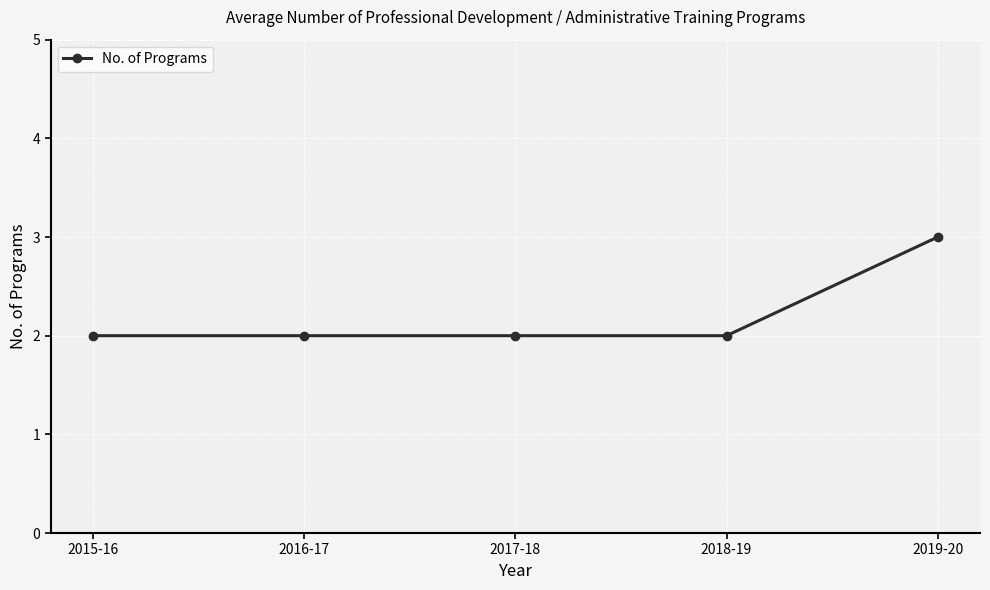

What is the label of the 3rd point from the left?

2017-18